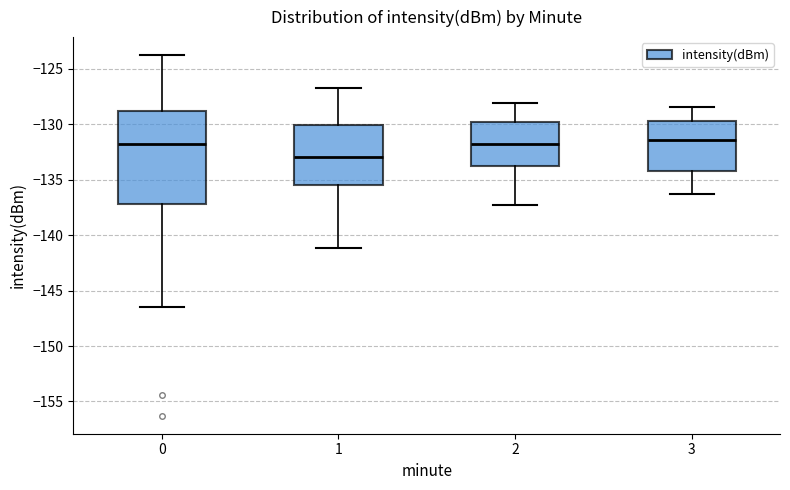

Reading left to right, read every box against the y-axis: the position of its median line, the range the box covers, and the ends of its whiskers. The values are not printed on the chart, so give them approximately, as read against the axis.

0: median -132.0, box -137.0 to -129.0, whiskers -146.5 to -124.0
1: median -133.0, box -135.5 to -130.0, whiskers -141.0 to -126.5
2: median -131.5, box -134.0 to -130.0, whiskers -137.5 to -128.0
3: median -131.5, box -134.0 to -129.5, whiskers -136.5 to -128.5